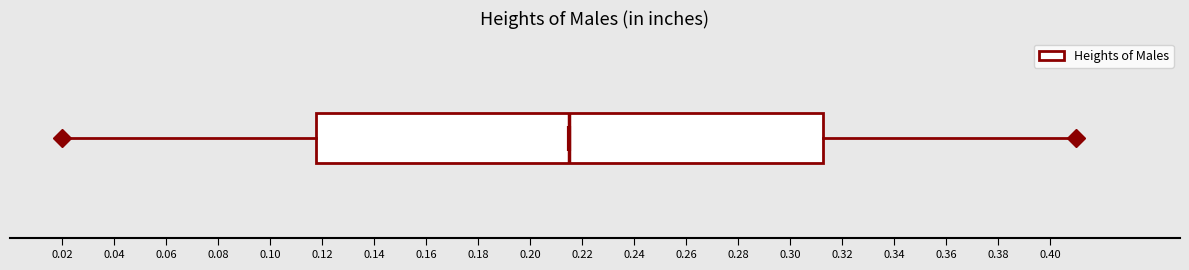

Read this box plot against the x-axis: the position of the median line, the range covered by the box, and the ends of both whiskers. The values are not printed on the chart, so give them approximately, as read against the axis.

median 0.216, box 0.118 to 0.312, whiskers 0.020 to 0.410